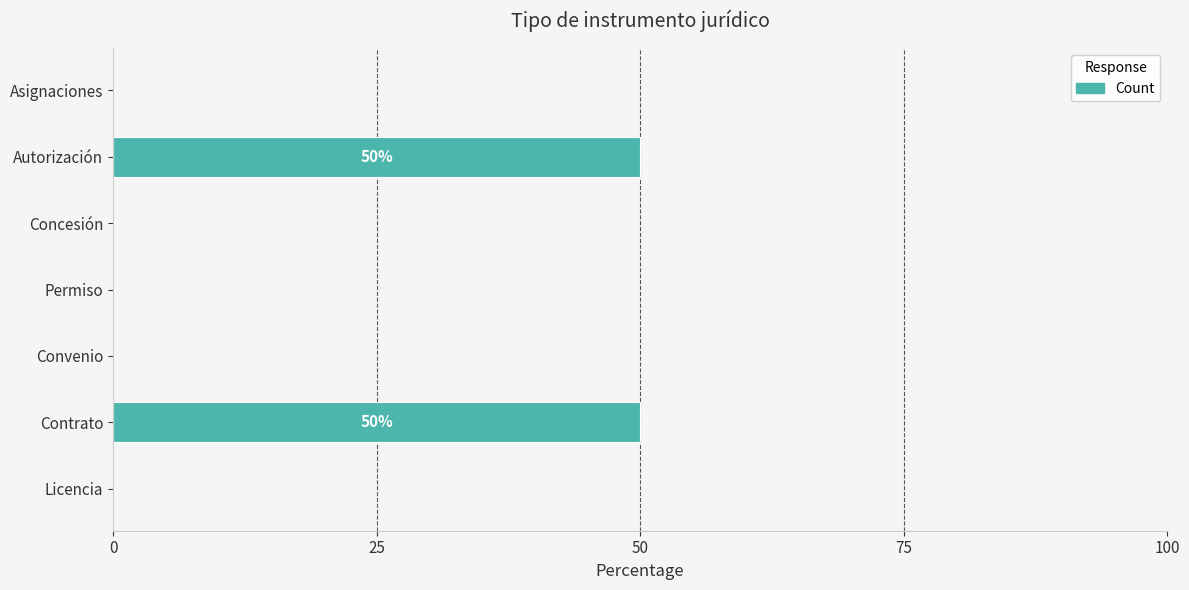

Count the values in the range 0 to 50.

7